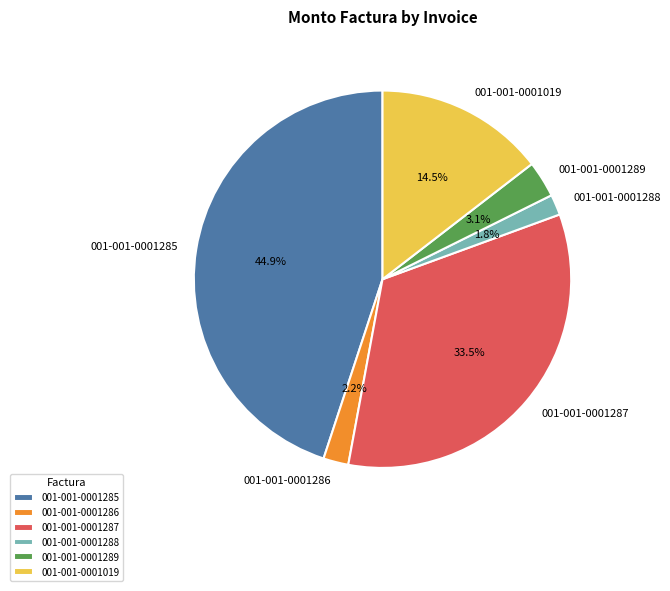

Which has a higher value, 001-001-0001286 or 001-001-0001019?

001-001-0001019